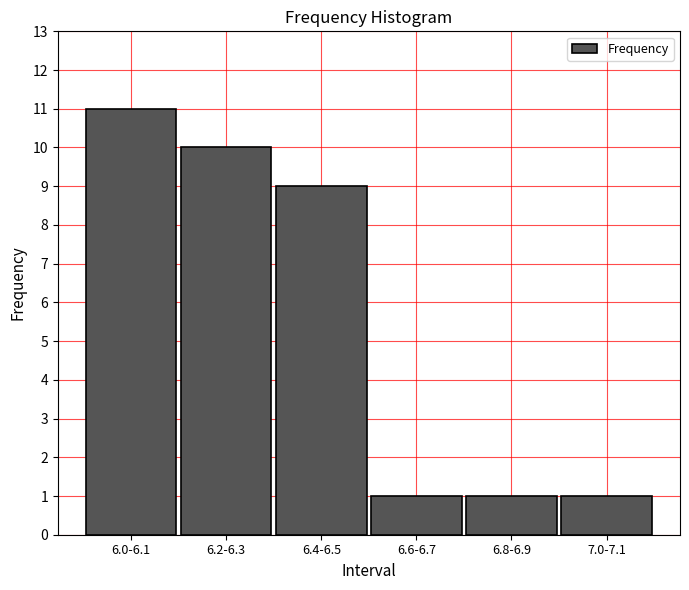

Reading left to right, extract all data points from this chart.

6.0-6.1=11	6.2-6.3=10	6.4-6.5=9	6.6-6.7=1	6.8-6.9=1	7.0-7.1=1